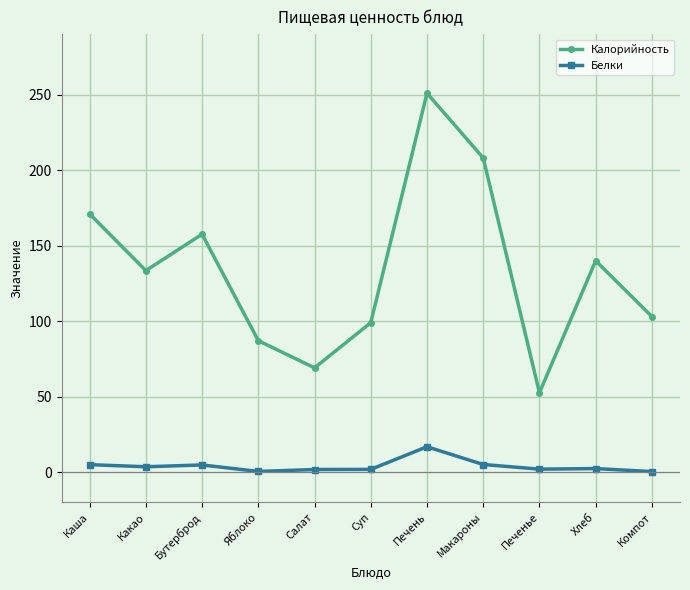

Where is Калорийность nearest to the value 151?

Бутерброд